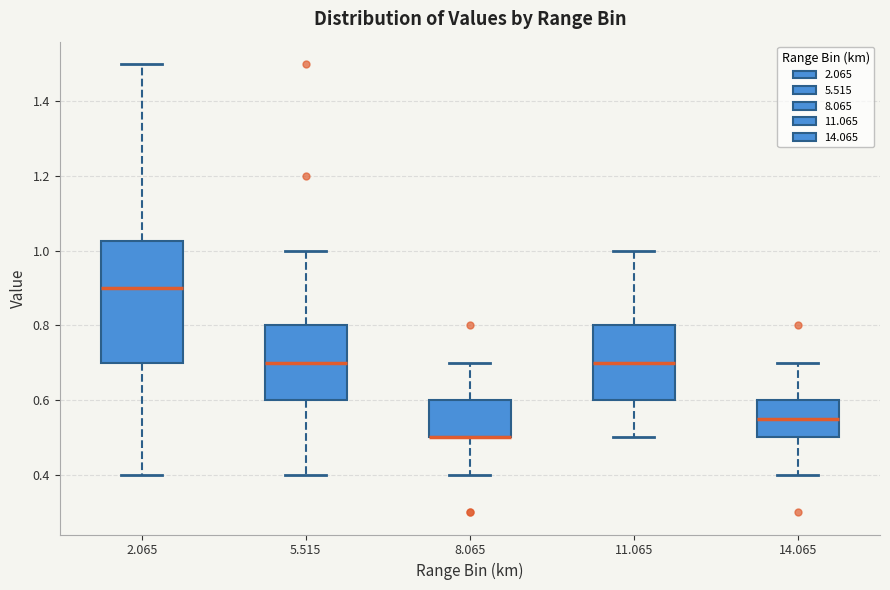

Comparing the boxes themselves (not the whiskers), which one is the tallest?

2.065